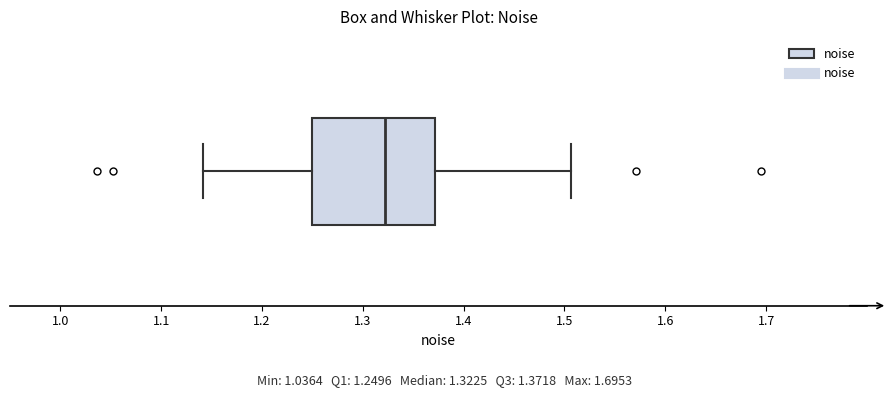

Read this box plot against the x-axis: the position of the median line, the range covered by the box, and the ends of both whiskers. The values are not printed on the chart, so give them approximately, as read against the axis.

median 1.32, box 1.25 to 1.37, whiskers 1.14 to 1.51